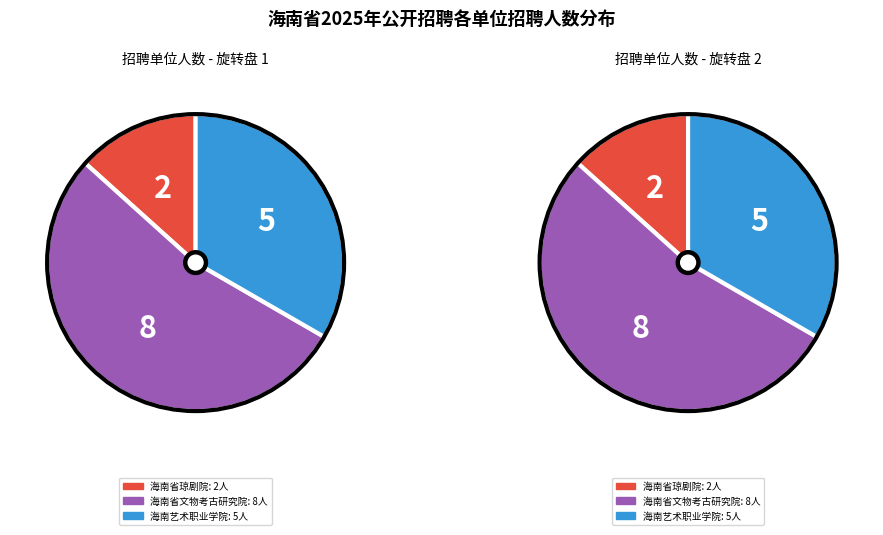

Which slice is the smallest?

海南省琼剧院